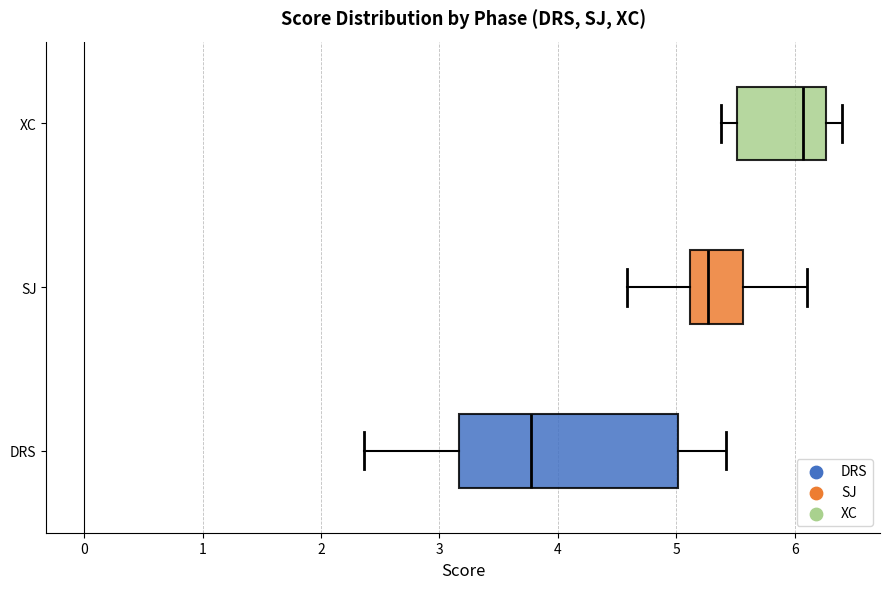

Where does the left whisker of the box for XC end on the x-axis? The values are not printed on the chart, so give them approximately, as read against the axis.

5.4